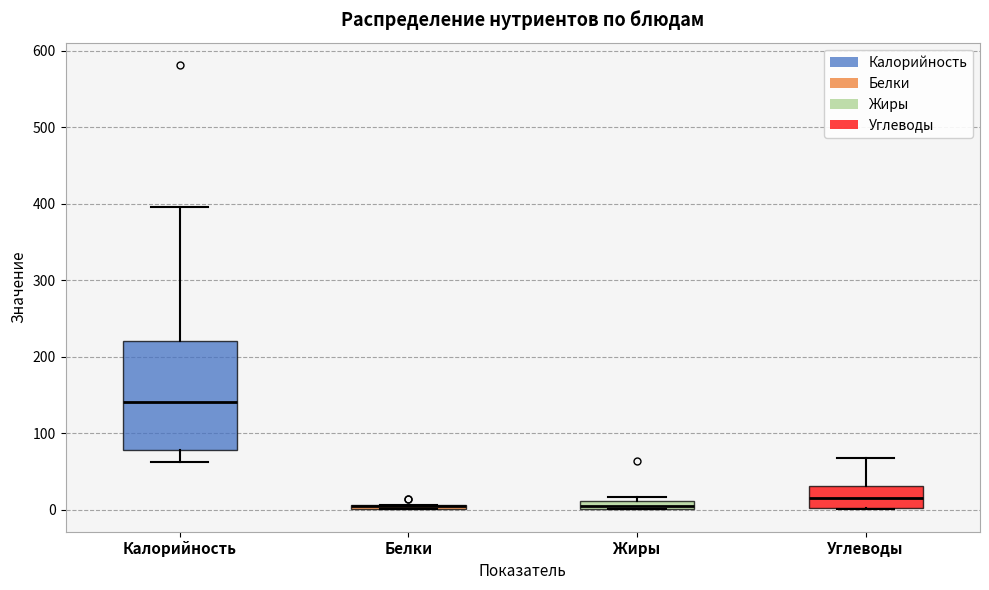

Comparing the boxes themselves (not the whiskers), which one is the tallest?

Калорийность